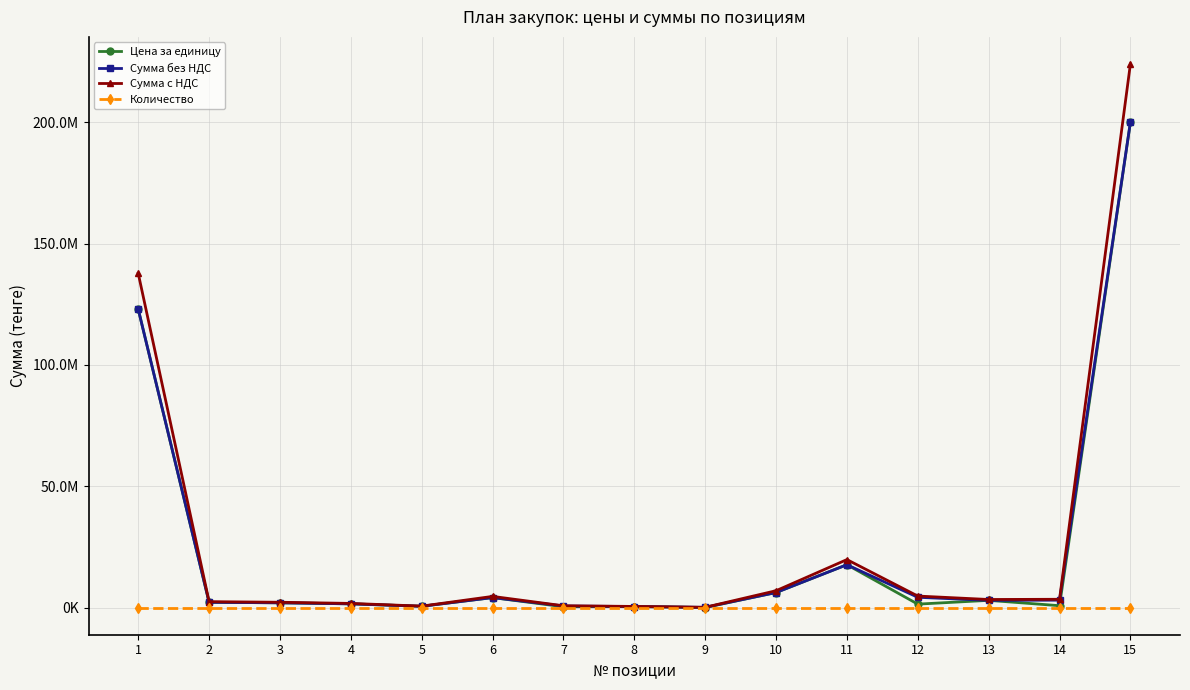

Does the chart have visible grid lines?

Yes